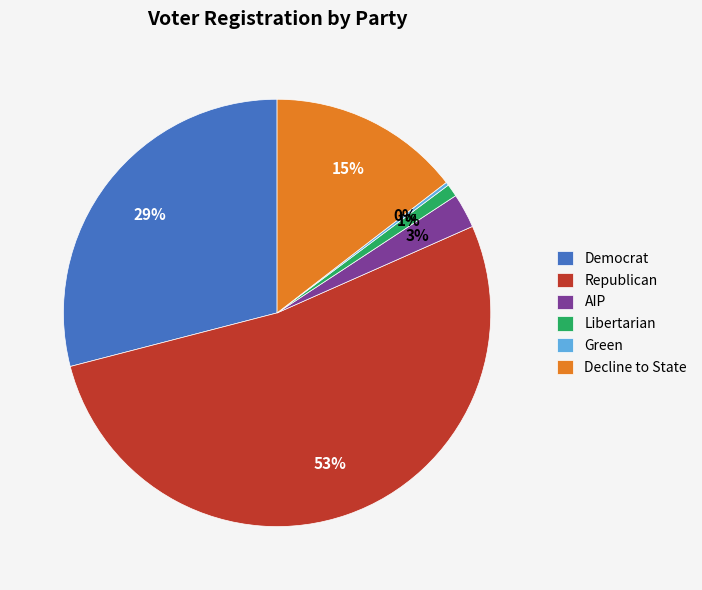

To the nearest percent, what is the combined percentage of Decline to State and Democrat?

44%